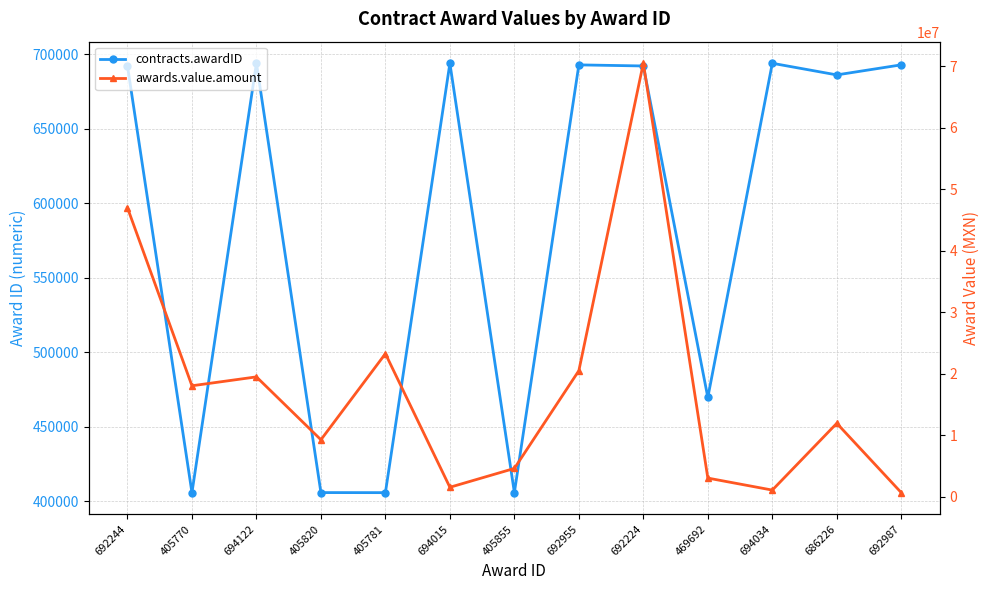

Which series changed the most between 405781 and 694015?

awards.value.amount